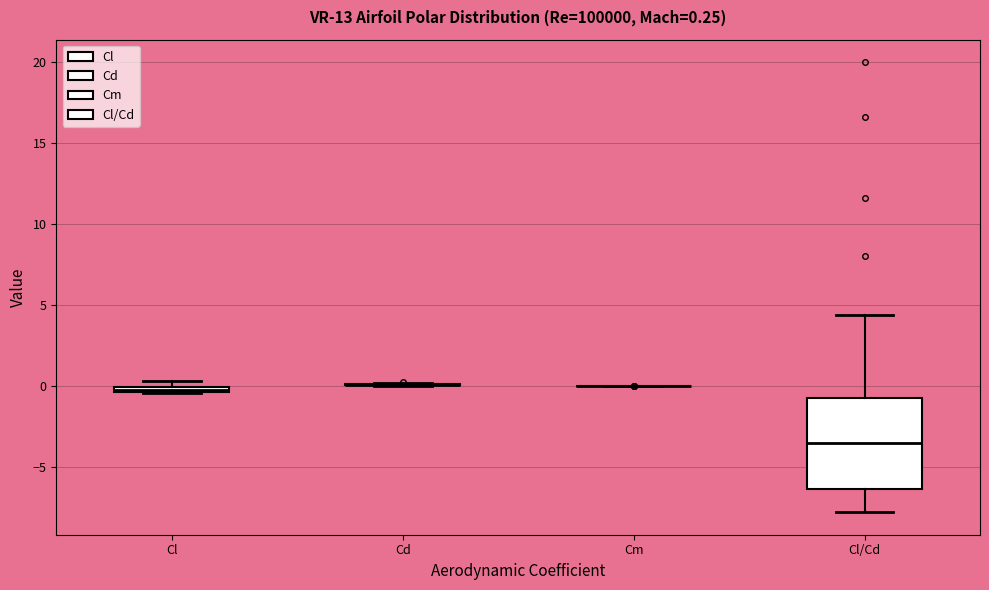

Comparing the boxes themselves (not the whiskers), which one is the tallest?

Cl/Cd